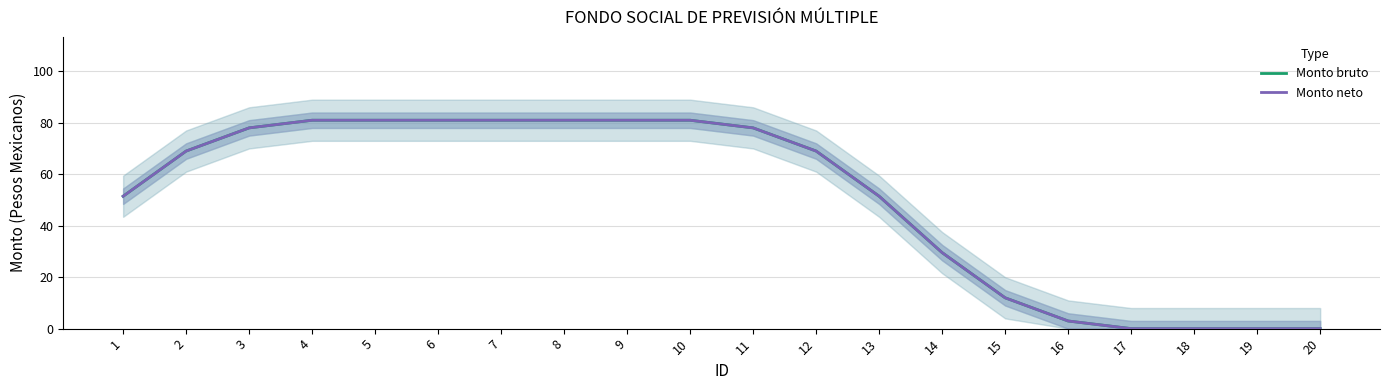

Which series has the widest spread of values?

Monto bruto